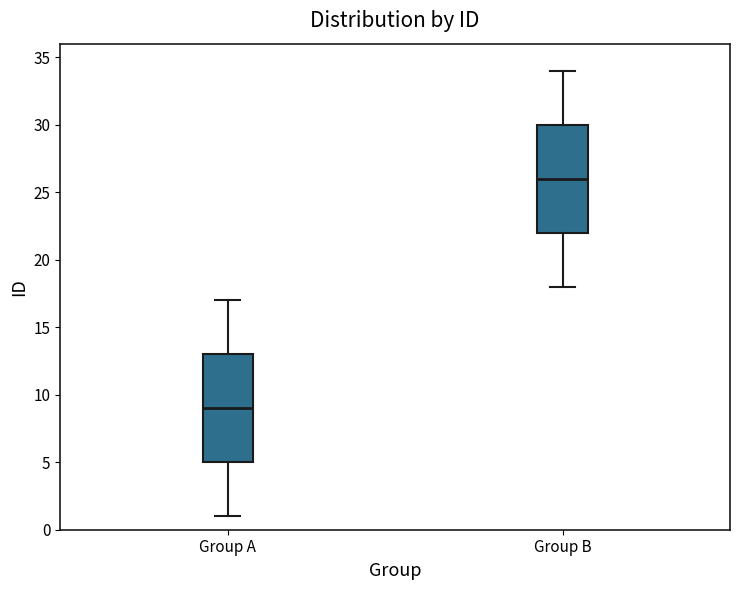

Reading left to right, transcribe this box plot: for each box, give where its median line is, the range the box spans, and where its two whiskers end, as read against the y-axis. The values are not printed on the chart, so give them approximately, as read against the axis.

Group A: median 9, box 5 to 13, whiskers 1 to 17
Group B: median 26, box 22 to 30, whiskers 18 to 34